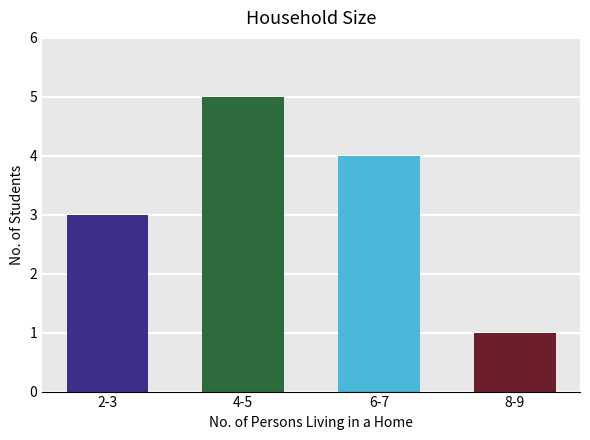

List the labels in order of value, largest first.

4-5, 6-7, 2-3, 8-9